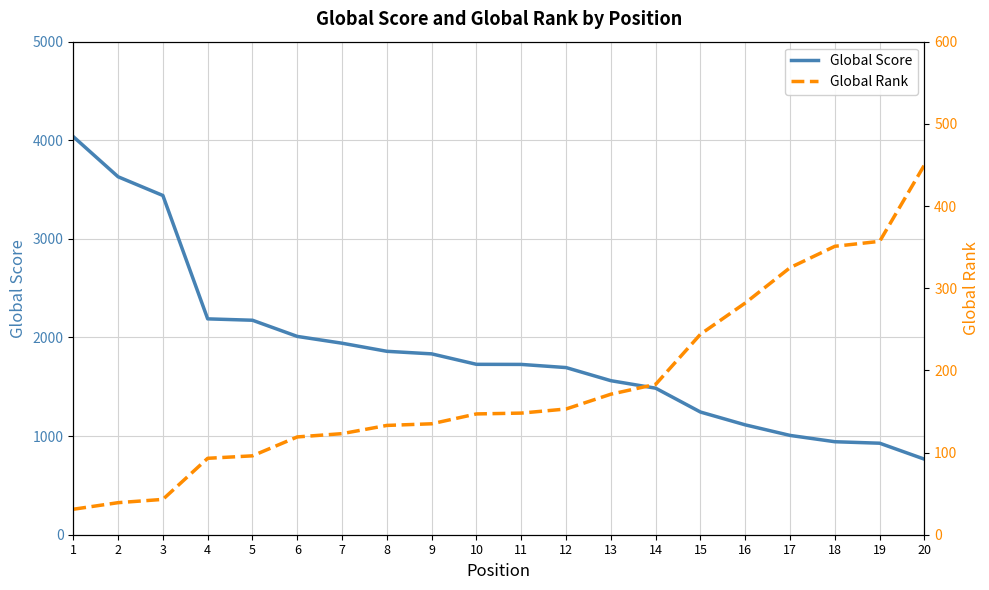

Rank the categories by Global Rank value from highest to lowest.

20, 19, 18, 17, 16, 15, 14, 13, 12, 11, 10, 9, 8, 7, 6, 5, 4, 3, 2, 1